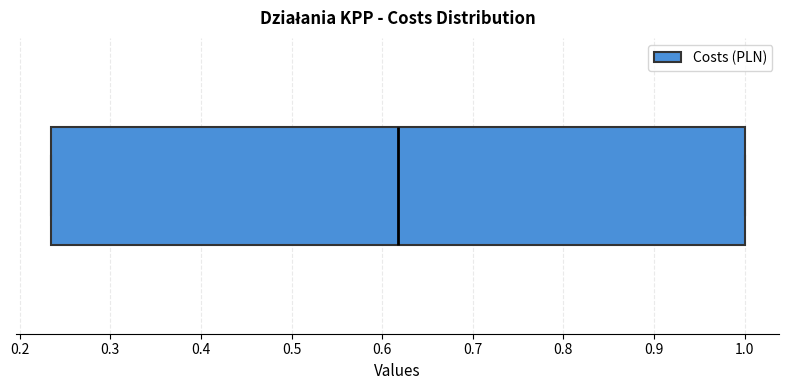

Read this box plot against the x-axis: the position of the median line, the range covered by the box, and the ends of both whiskers. The values are not printed on the chart, so give them approximately, as read against the axis.

median 0.62, box 0.23 to 1.00, whiskers 0.23 to 1.00